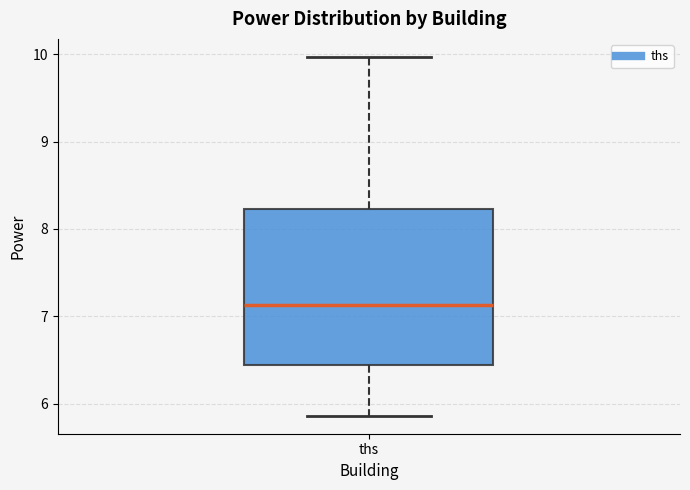

Read this box plot against the y-axis: the position of the median line, the range covered by the box, and the ends of both whiskers. The values are not printed on the chart, so give them approximately, as read against the axis.

median 7.1, box 6.4 to 8.2, whiskers 5.9 to 10.0